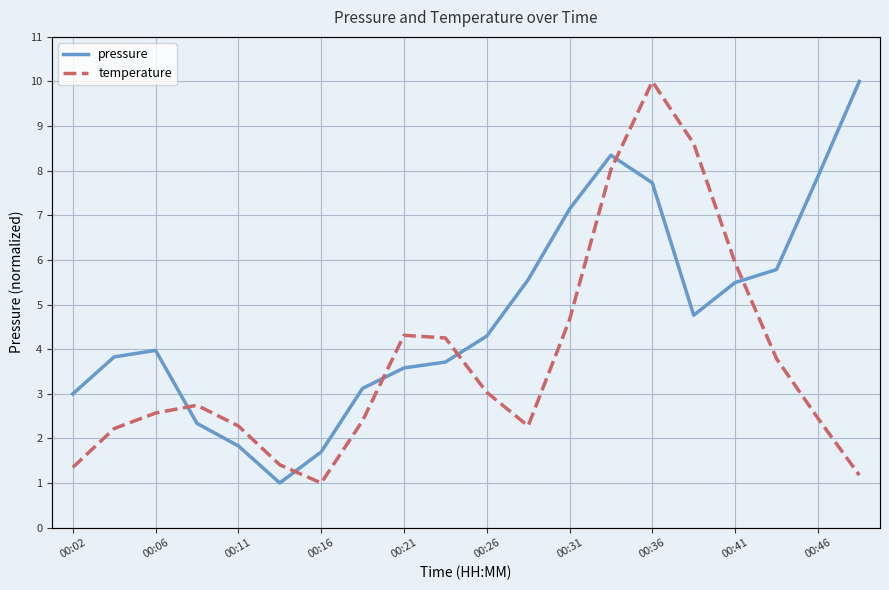

The value of pressure at 11 is 1.6. True or false?

False